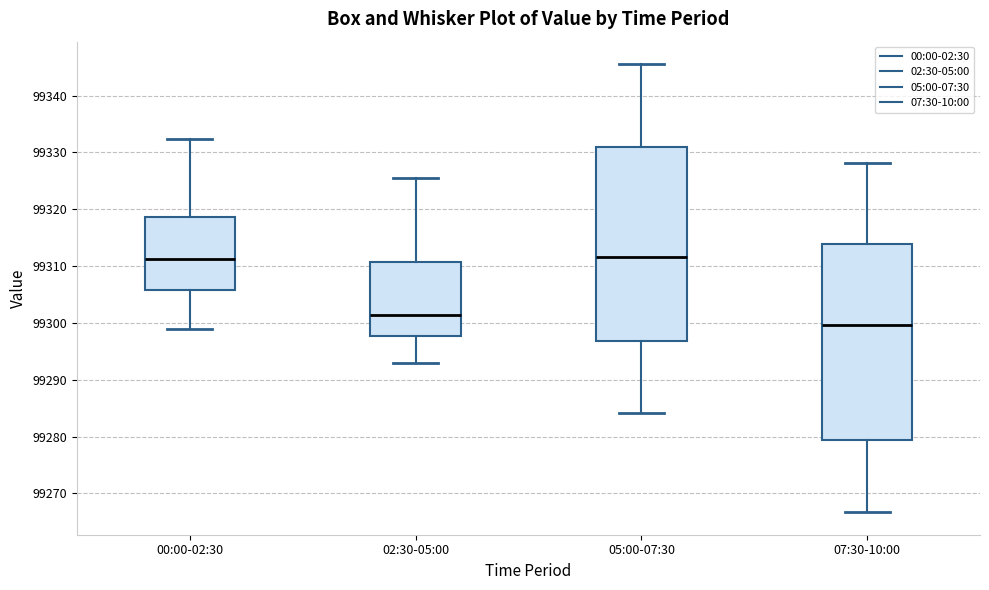

Where does the median line of the box for 05:00-07:30 sit on the y-axis? The values are not printed on the chart, so give them approximately, as read against the axis.

99312